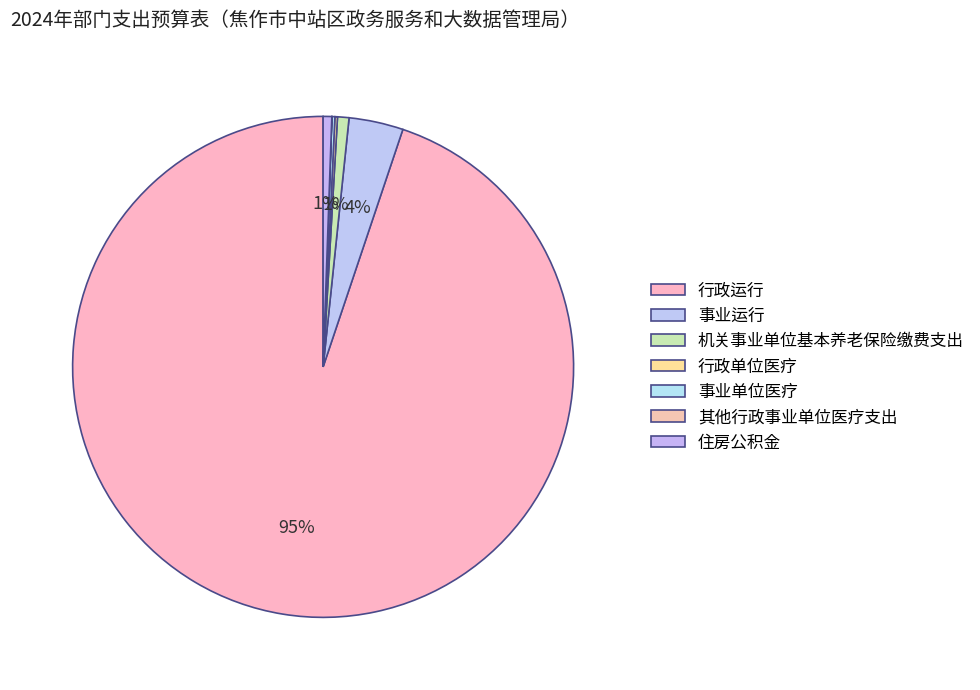

Rank the categories by value from highest to lowest.

行政运行, 事业运行, 机关事业单位基本养老保险缴费支出, 住房公积金, 事业单位医疗, 行政单位医疗, 其他行政事业单位医疗支出